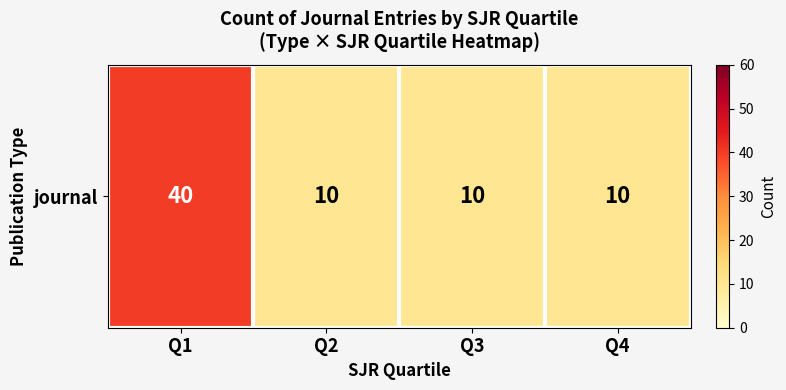

Rank the categories by value from highest to lowest.

Q1, Q2, Q3, Q4